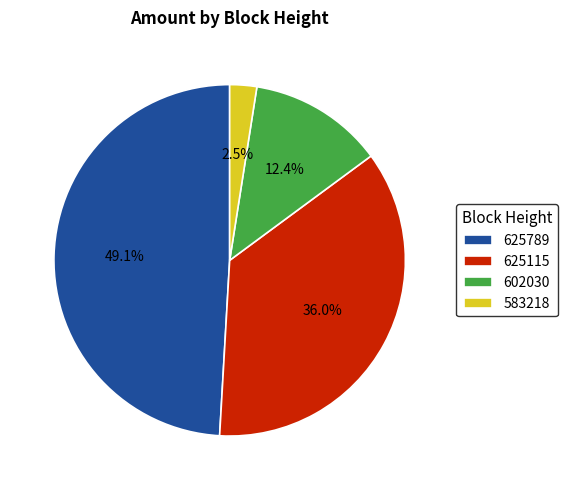

The 602030 slice represents 1% of the pie. True or false?

False